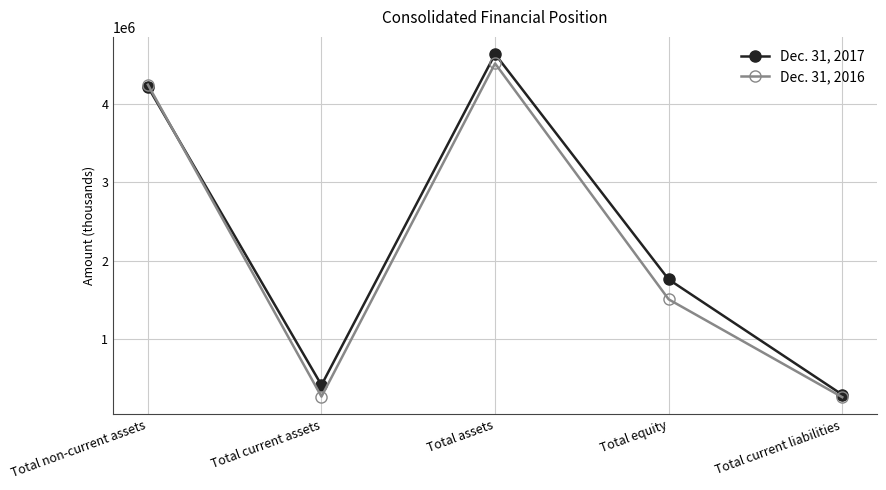

At which category does the chart reach its peak across all series?

Total assets